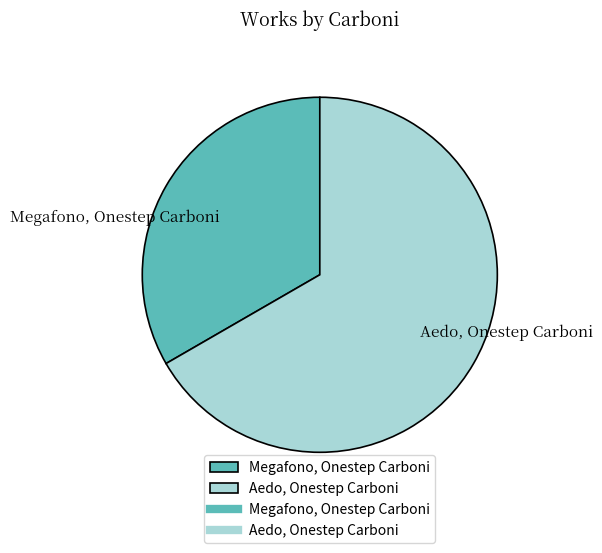

Rank the categories by value from lowest to highest.

Megafono, Onestep Carboni, Aedo, Onestep Carboni